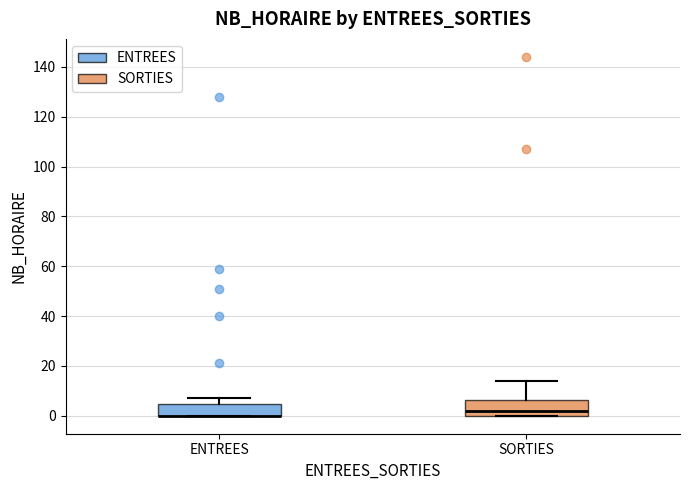

Reading left to right, read every box against the y-axis: the position of its median line, the range the box covers, and the ends of its whiskers. The values are not printed on the chart, so give them approximately, as read against the axis.

ENTREES: median 0 (drawn on the box's lower edge), box 0 to 4, whiskers 0 to 8
SORTIES: median 2, box 0 to 6, whiskers 0 to 14